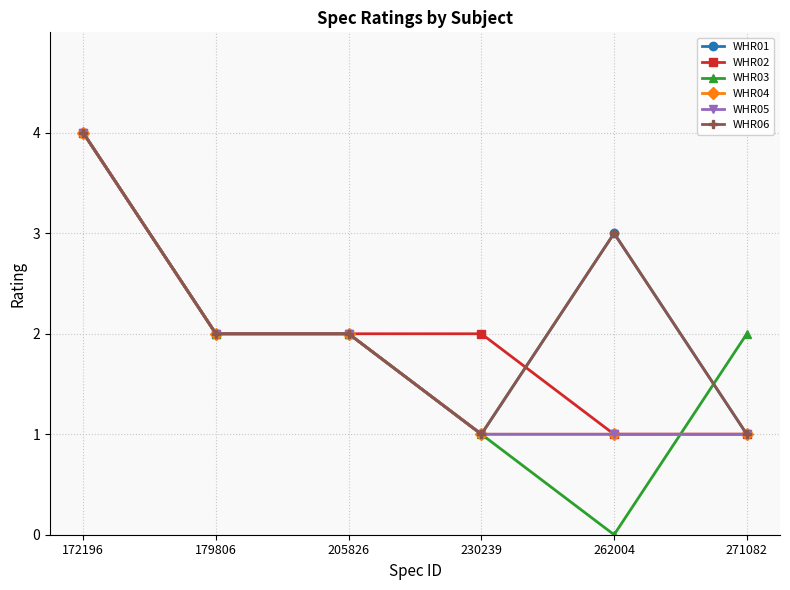

Reading left to right, extract all data points from this chart.

WHR01: 4	2	2	1	3	1
WHR02: 4	2	2	2	1	1
WHR03: 4	2	2	1	0	2
WHR04: 4	2	2	1	1	1
WHR05: 4	2	2	1	1	1
WHR06: 4	2	2	1	3	1